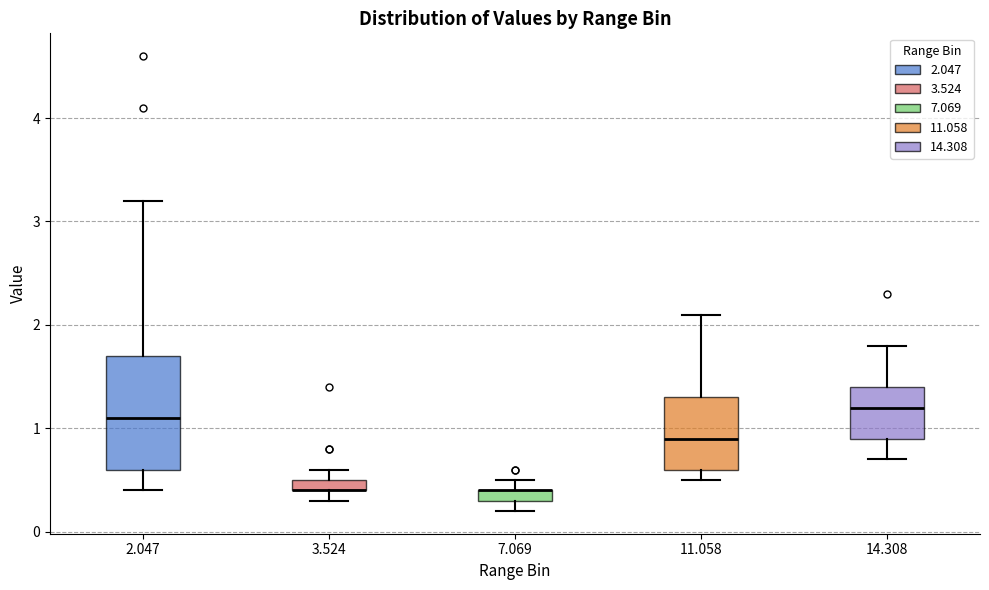

Which box is the tallest, from its lower edge to its upper edge?

2.047